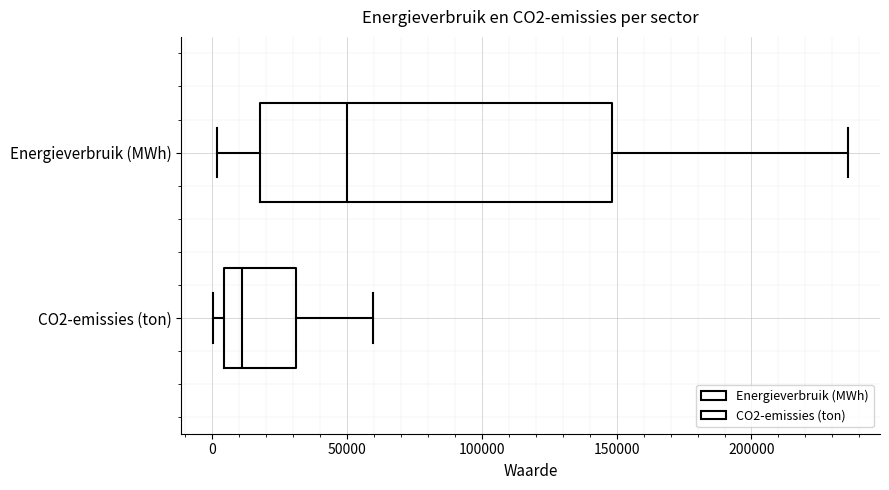

Reading bottom to top, transcribe this box plot: for each box, give where its median line is, the range the box spans, and where its two whiskers end, as read against the x-axis. The values are not printed on the chart, so give them approximately, as read against the axis.

CO2-emissies (ton): median 10000, box 5000 to 30000, whiskers 0 to 60000
Energieverbruik (MWh): median 50000, box 20000 to 150000, whiskers 0 to 235000